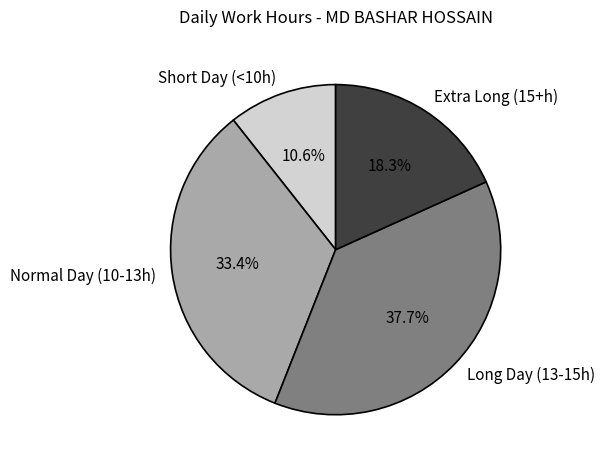

What portion of the pie excludes Normal Day (10-13h)?

66.6%